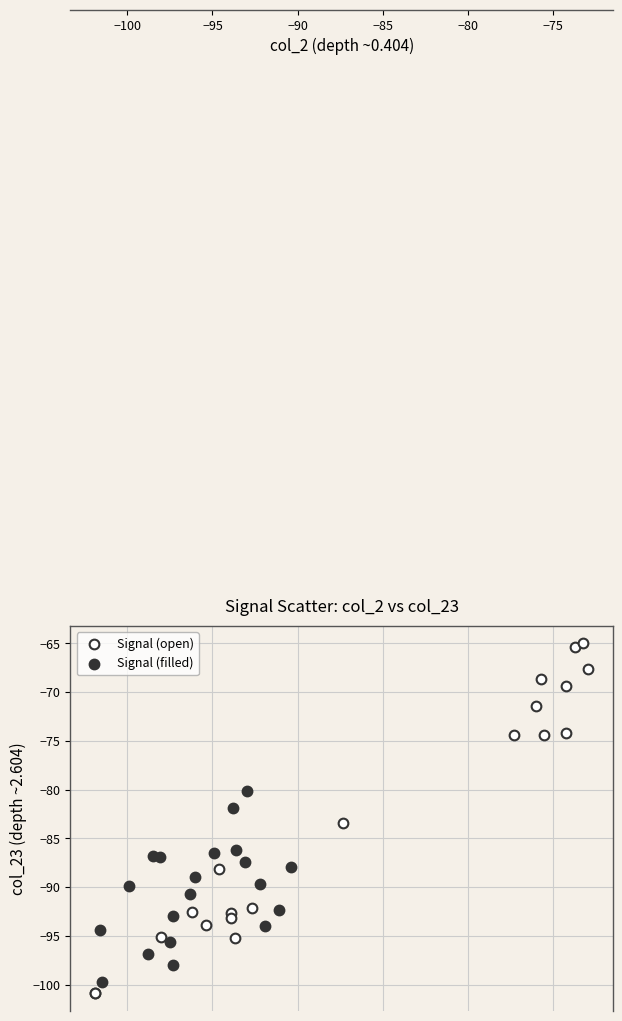

Which series has the widest spread of Y values?

Signal (open)